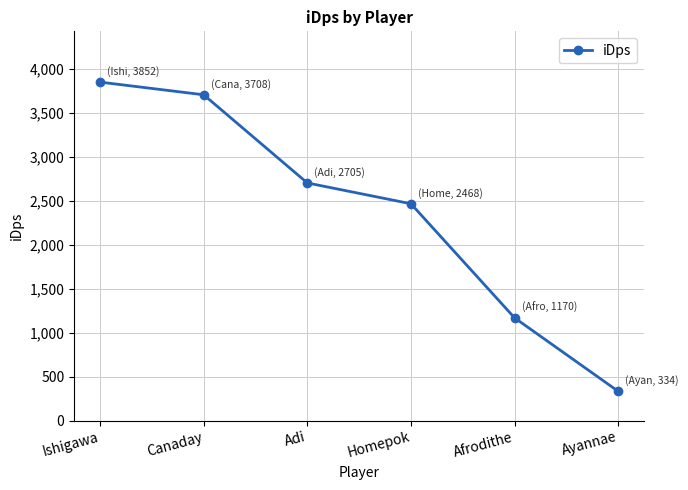

How many data points does each series have?

6